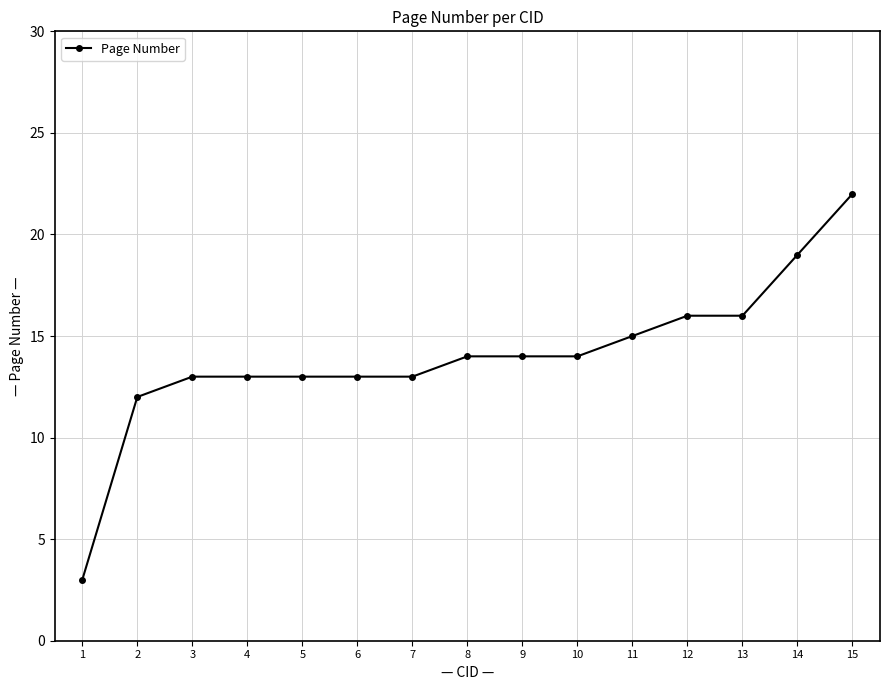

The chart shows a value of 13 at 7. True or false?

True